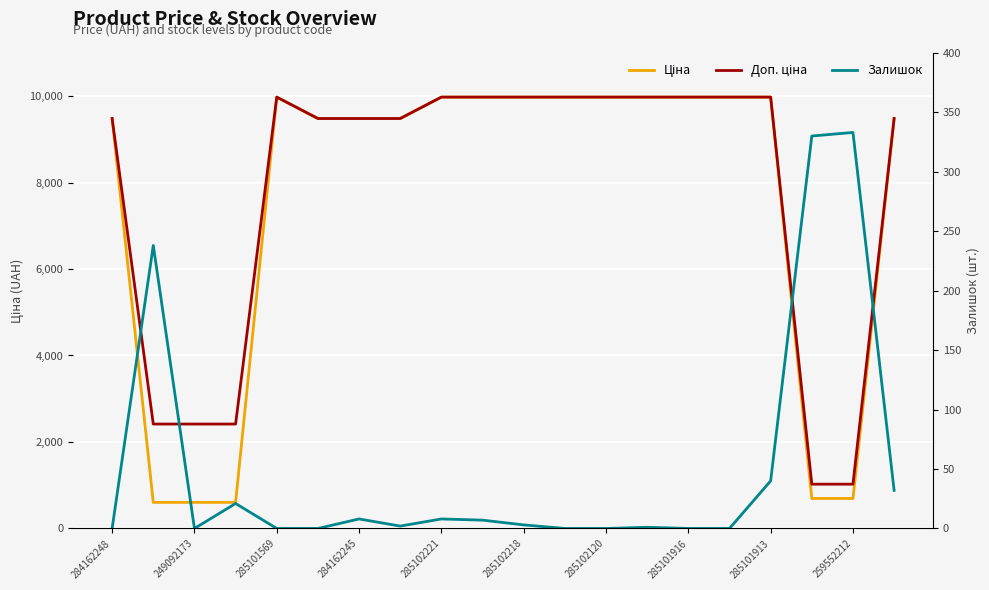

What is the label of the 12th point from the left?

11